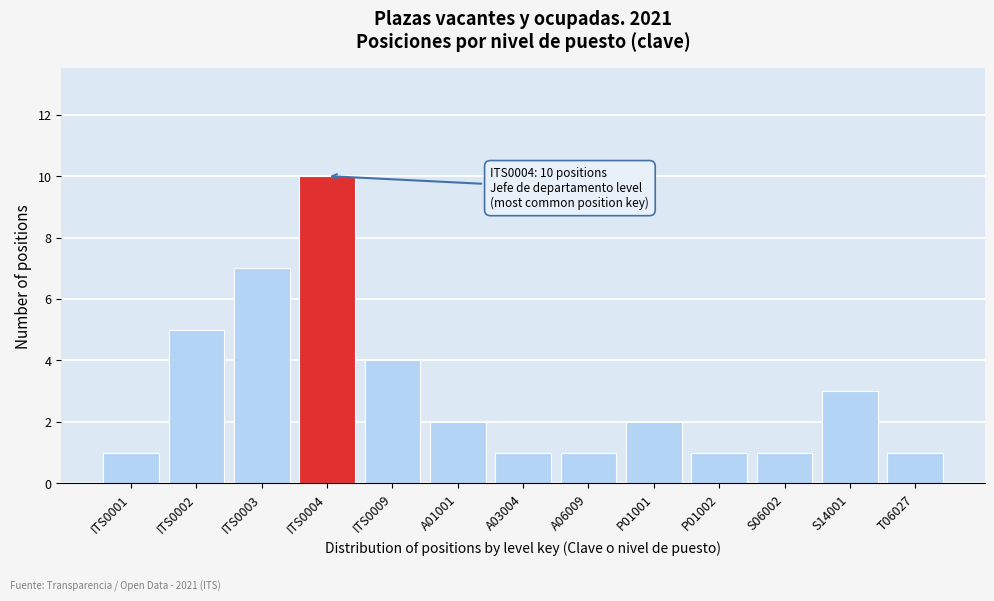

Reading left to right, what are all the values shown in this chart?

1	5	7	10	4	2	1	1	2	1	1	3	1